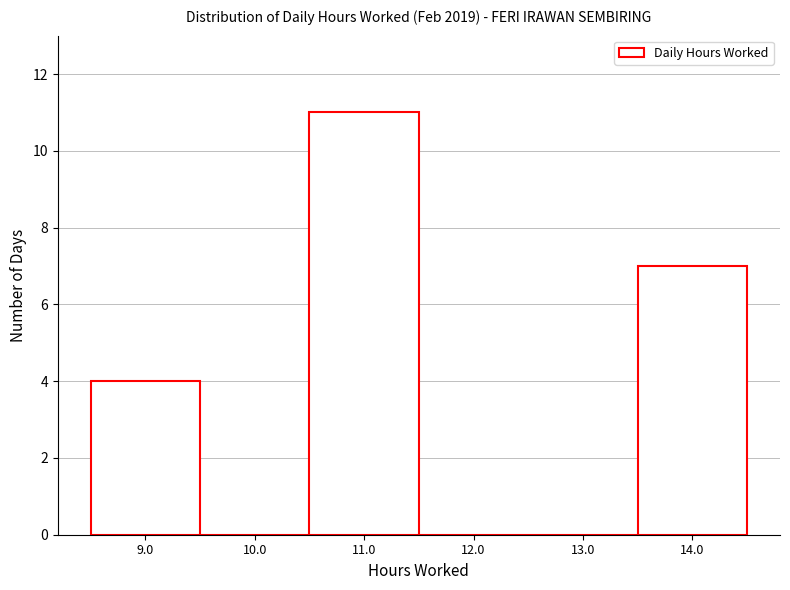

How tall is the bar that spans 10.5 to 11.5 on the x-axis? The values are not printed on the chart, so give them approximately, as read against the axis.

11